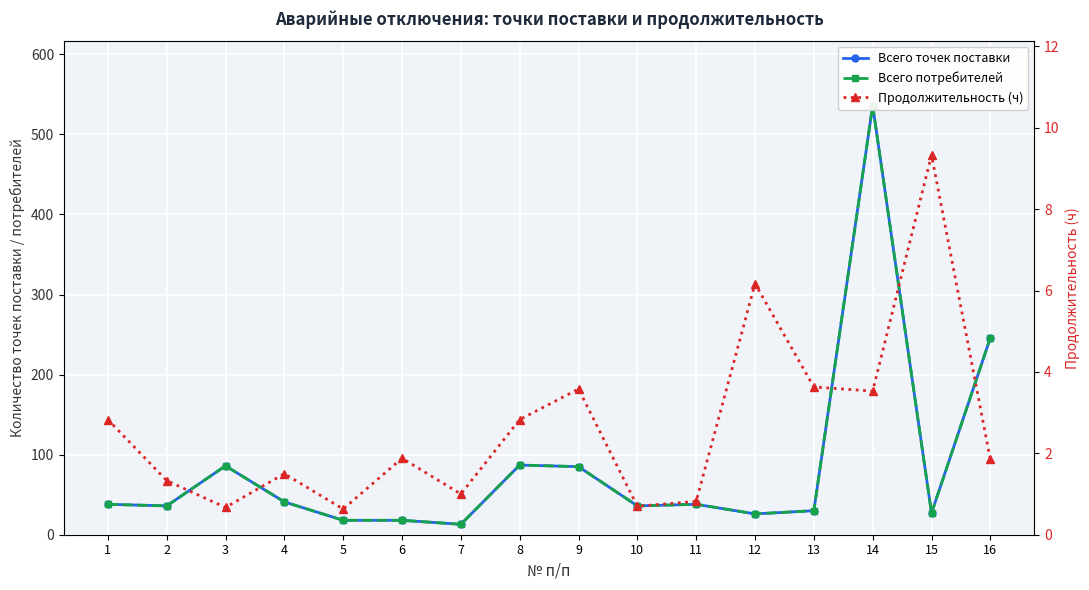

What is the difference between the maximum and second lowest values in the Продолжительность (ч) series?

8.7